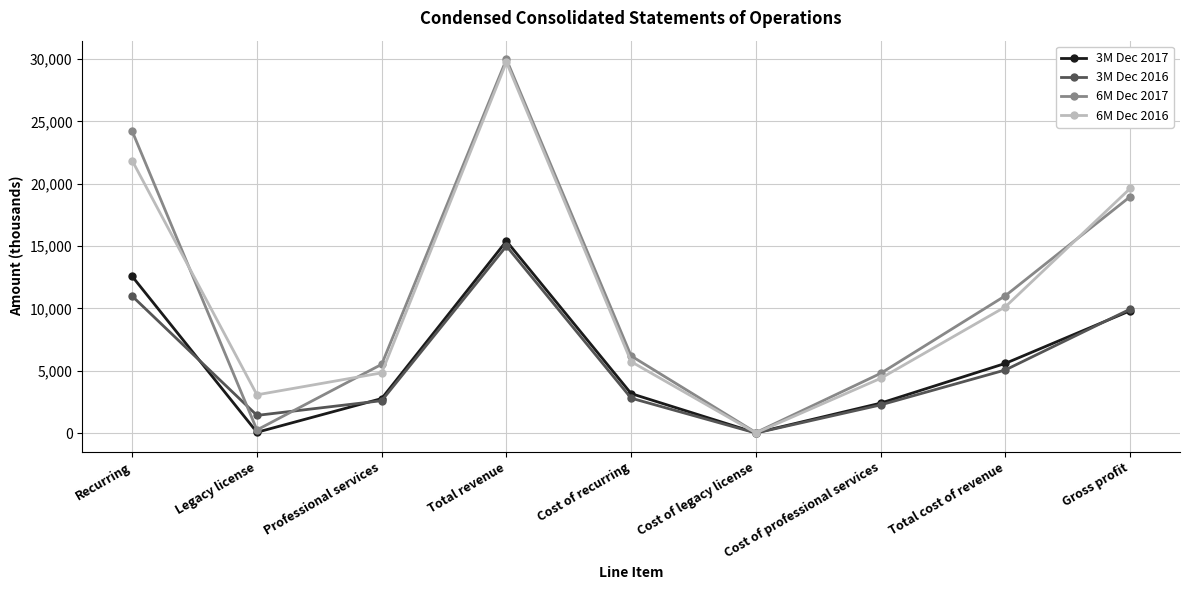

How many categories are shown in the chart?

9